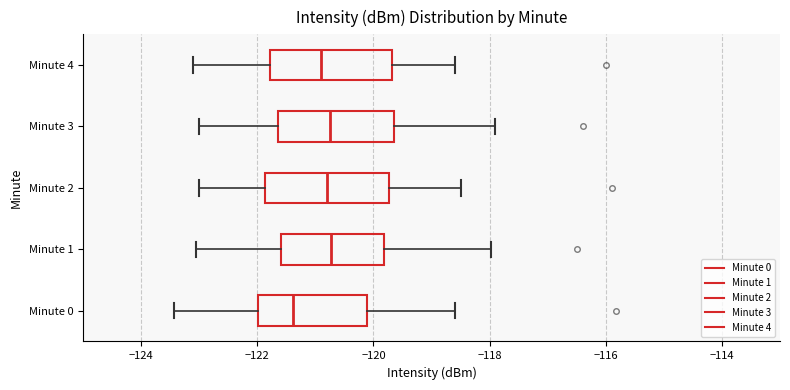

Which box's median line is the furthest to the left?

Minute 0